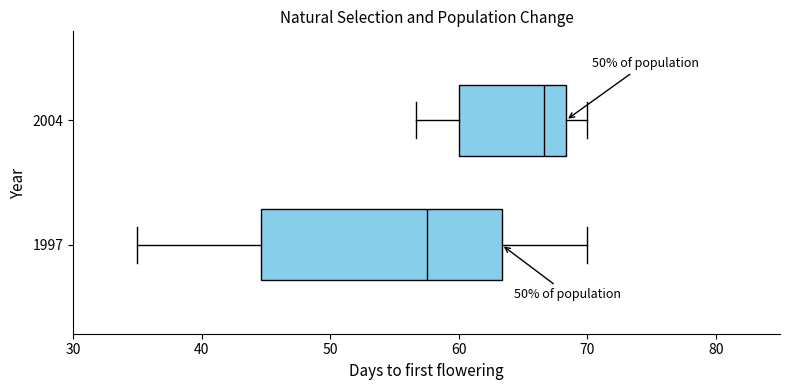

Which box is the widest, from its left edge to its right edge?

1997